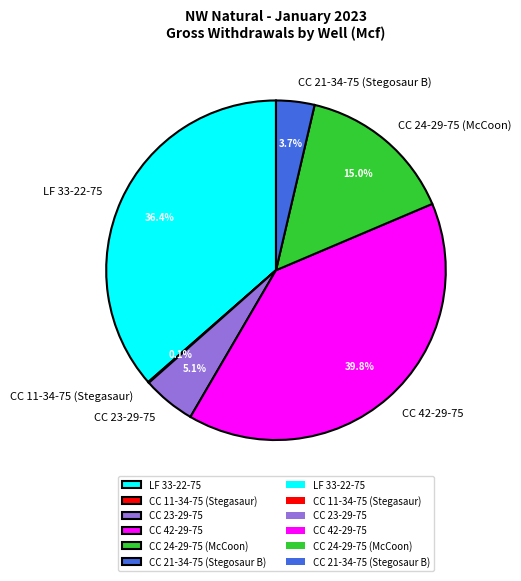

What percentage is the CC 42-29-75 slice, to the nearest percent?

40%